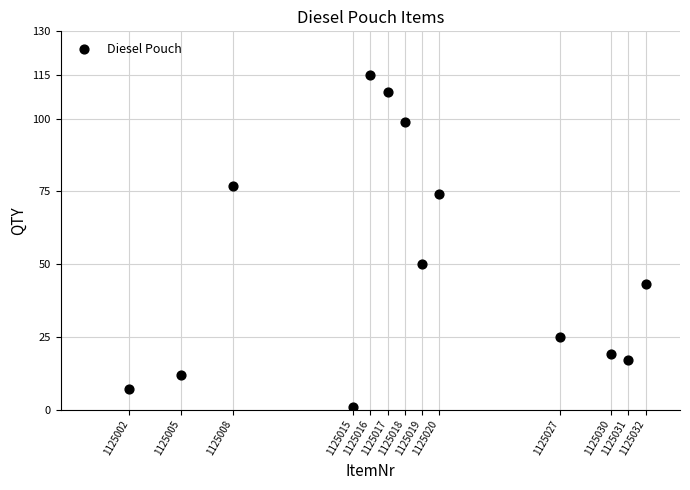

What Y value in the scatter plot is closest to 58?

50